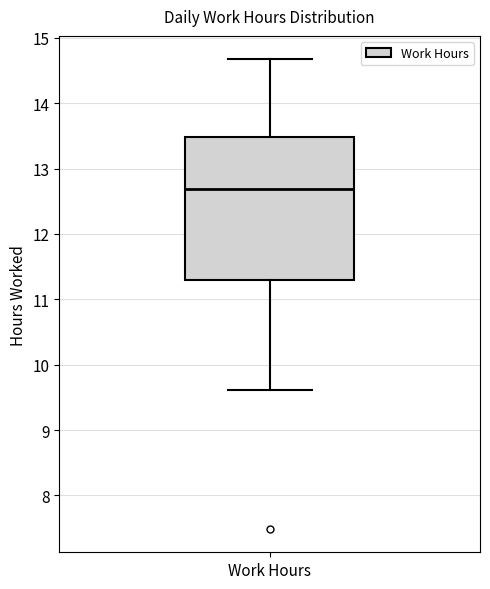

Where is the lower edge of the box for Work Hours on the y-axis? The values are not printed on the chart, so give them approximately, as read against the axis.

11.3